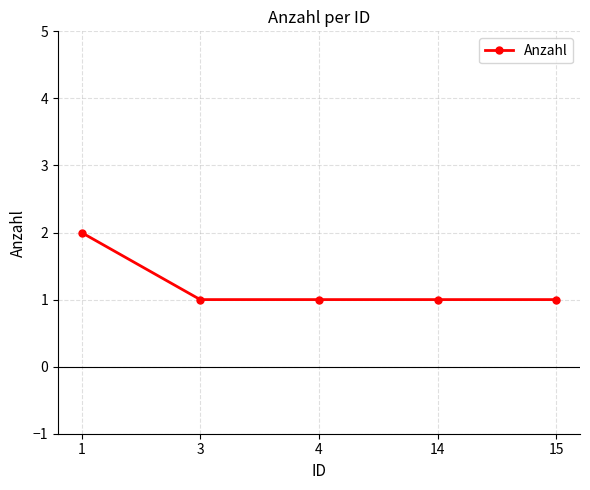

Is it true that the value at 4 is 1?

True